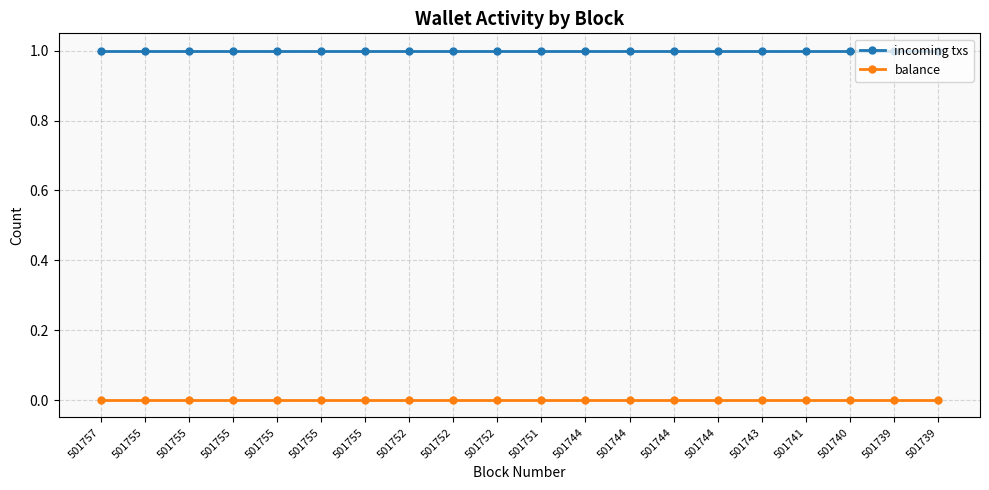

What is the highest value of the incoming txs series?

1